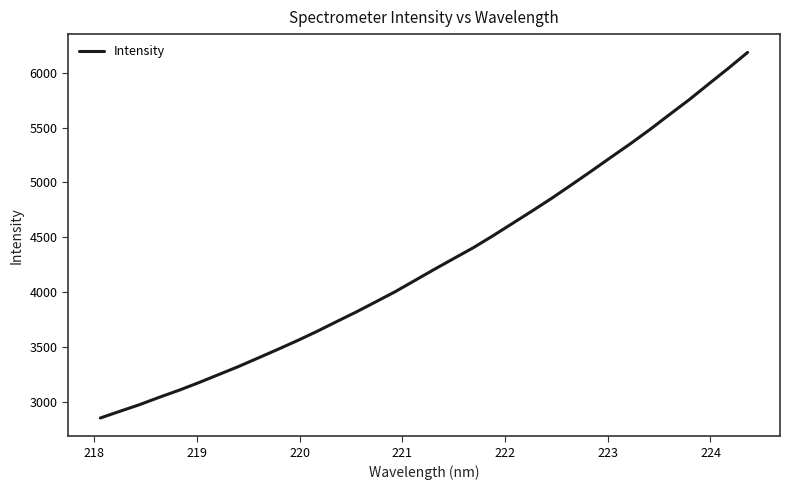

What is the minimum value shown in the chart?

2850.1